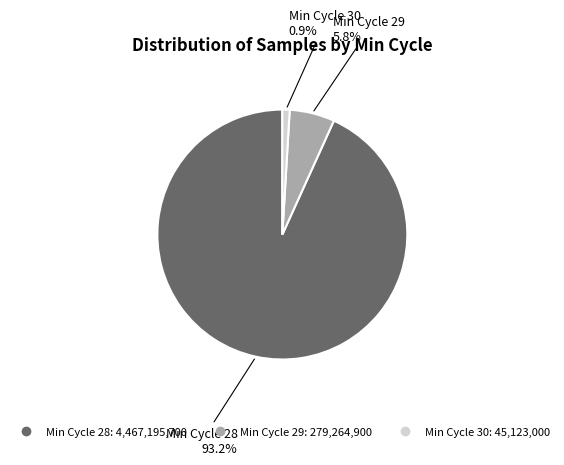

Does any single category account for the majority?

Yes